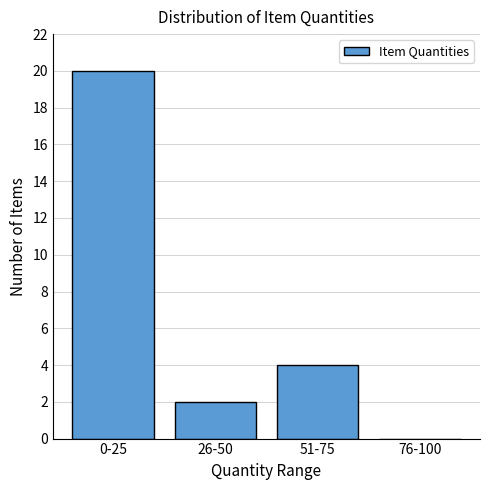

Reading right to left, what are all the values shown in this chart?

76-100=0	51-75=4	26-50=2	0-25=20